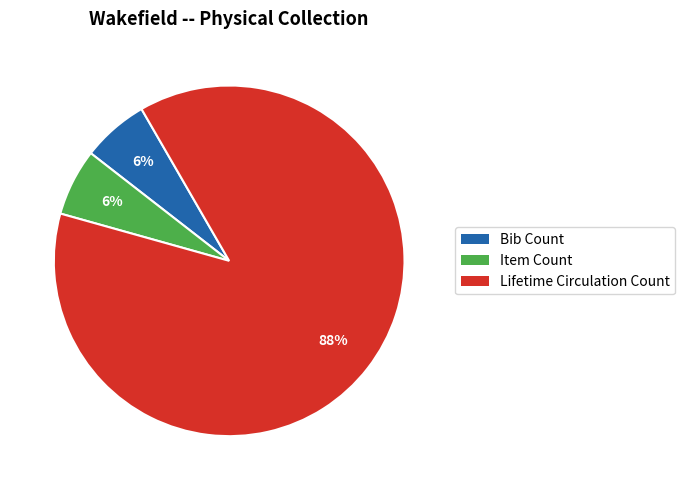

What percentage is the Lifetime Circulation Count slice, to the nearest percent?

88%